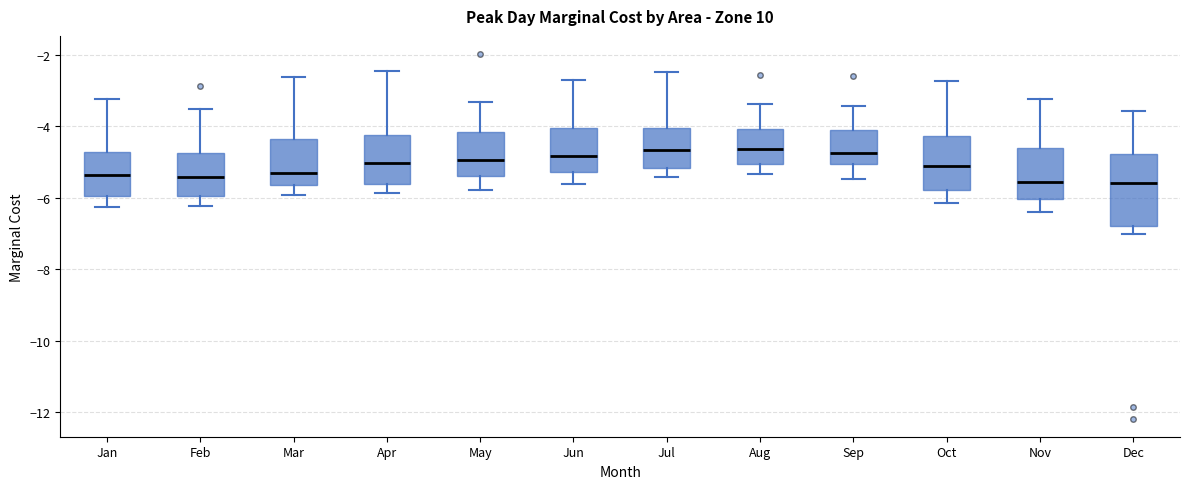

Reading left to right, transcribe this box plot: for each box, give where its median line is, the range the box spans, and where its two whiskers end, as read against the y-axis. The values are not printed on the chart, so give them approximately, as read against the axis.

Jan: median -5.4, box -6.0 to -4.8, whiskers -6.2 to -3.2
Feb: median -5.4, box -6.0 to -4.8, whiskers -6.2 to -3.6
Mar: median -5.4, box -5.6 to -4.4, whiskers -6.0 to -2.6
Apr: median -5.0, box -5.6 to -4.2, whiskers -5.8 to -2.4
May: median -5.0, box -5.4 to -4.2, whiskers -5.8 to -3.4
Jun: median -4.8, box -5.2 to -4.0, whiskers -5.6 to -2.6
Jul: median -4.6, box -5.2 to -4.0, whiskers -5.4 to -2.4
Aug: median -4.6, box -5.0 to -4.0, whiskers -5.4 to -3.4
Sep: median -4.8, box -5.0 to -4.2, whiskers -5.4 to -3.4
Oct: median -5.2, box -5.8 to -4.2, whiskers -6.2 to -2.8
Nov: median -5.6, box -6.0 to -4.6, whiskers -6.4 to -3.2
Dec: median -5.6, box -6.8 to -4.8, whiskers -7.0 to -3.6